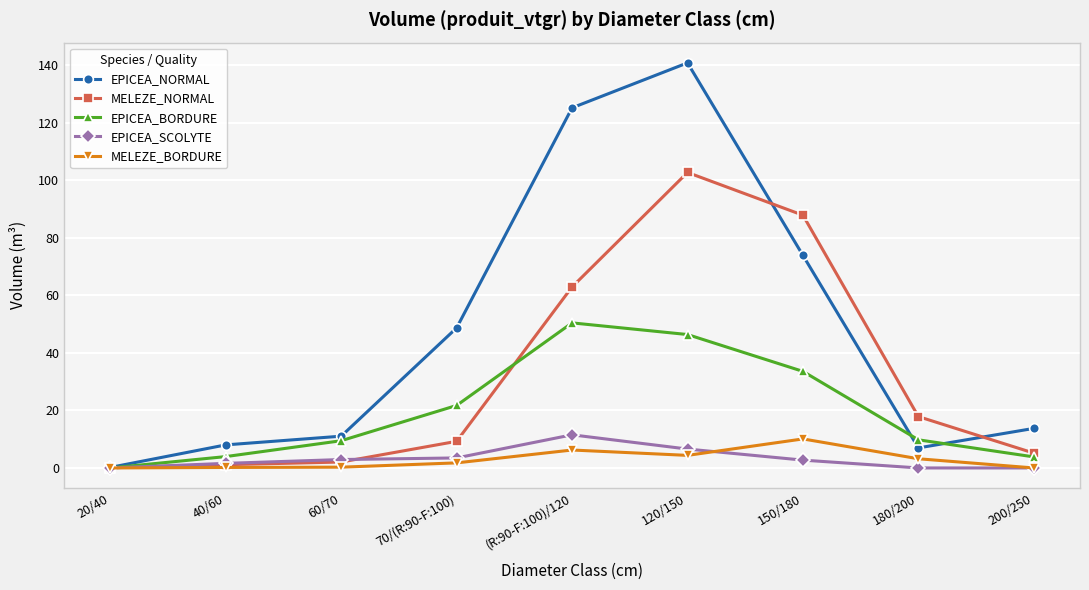

Which series changed the most between 20/40 and (R:90-F:100)/120?

EPICEA_NORMAL